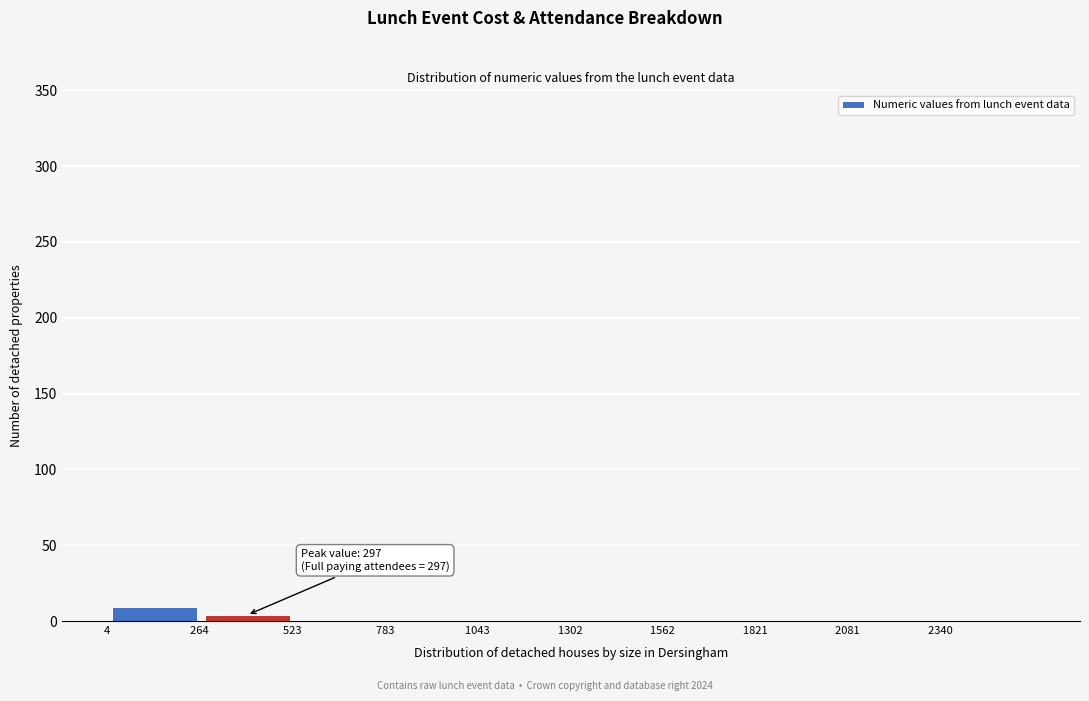

Which range on the x-axis has the tallest bar?

0 to 250